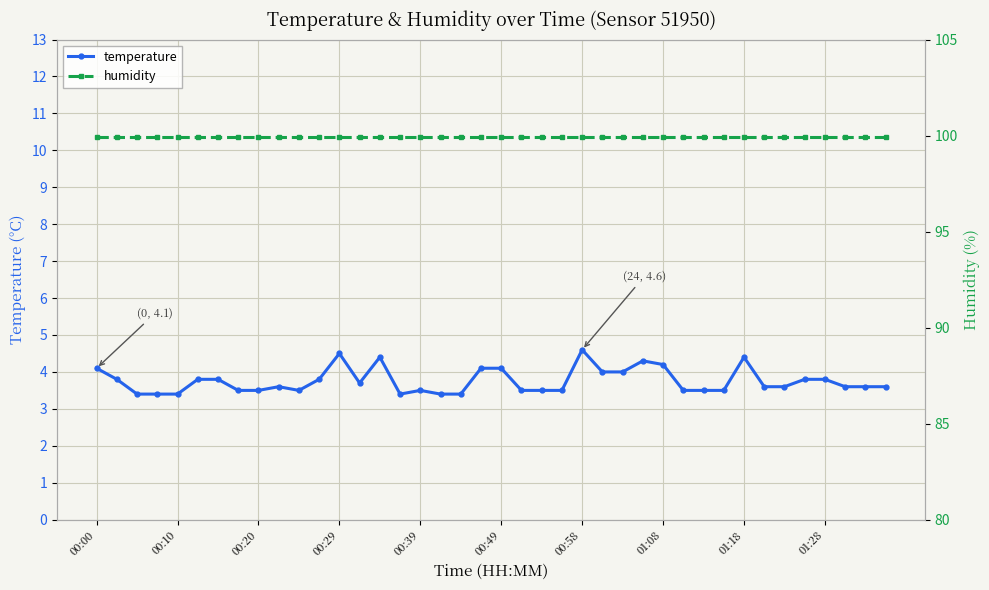

True or false: temperature has more than 0 points higher than both neighbors.

True